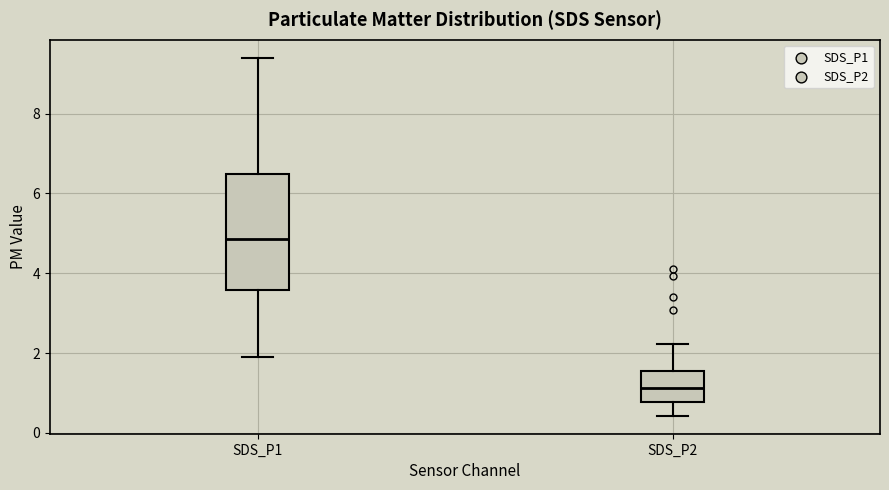

Reading left to right, transcribe this box plot: for each box, give where its median line is, the range the box spans, and where its two whiskers end, as read against the y-axis. The values are not printed on the chart, so give them approximately, as read against the axis.

SDS_P1: median 4.8, box 3.6 to 6.4, whiskers 2.0 to 9.4
SDS_P2: median 1.2, box 0.8 to 1.6, whiskers 0.4 to 2.2